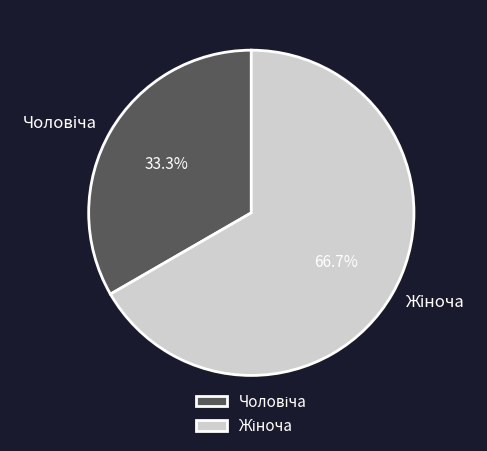

Does any single category account for the majority?

Yes